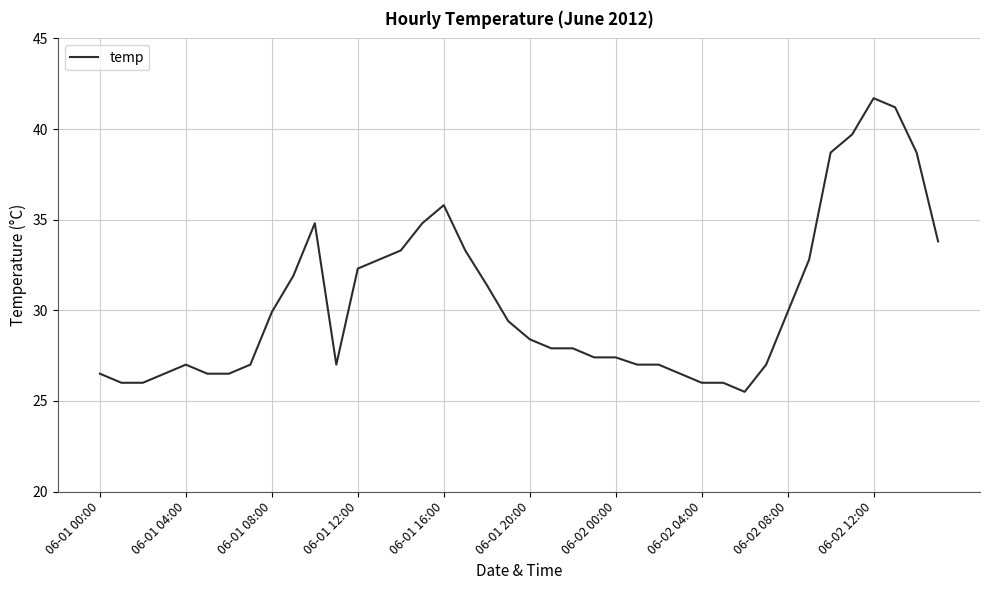

What is the maximum value shown in the chart?

41.7